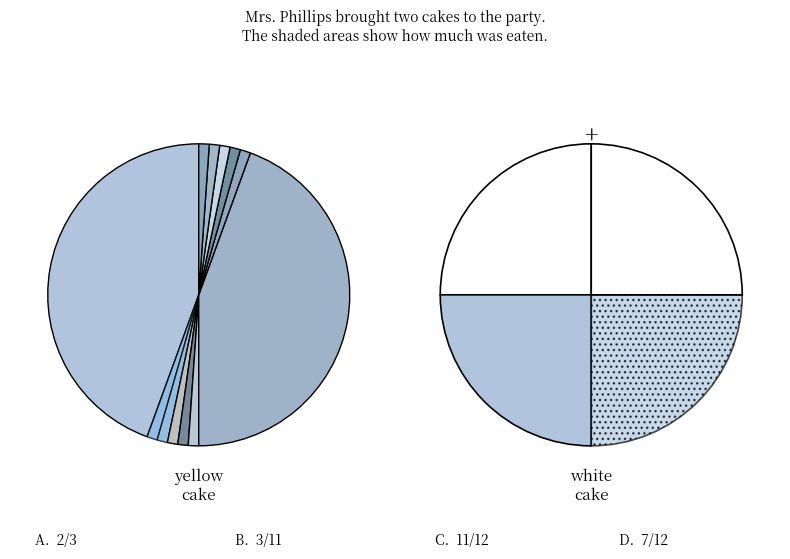

How many segments does this pie chart have?

12